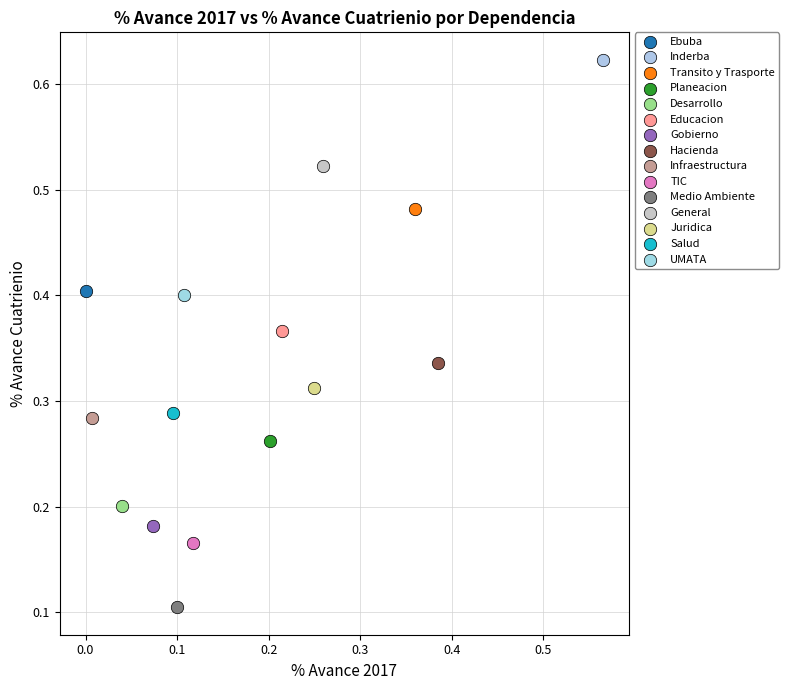

What are all the series names shown in the legend?

Ebuba, Inderba, Transito y Trasporte, Planeacion, Desarrollo, Educacion, Gobierno, Hacienda, Infraestructura, TIC, Medio Ambiente, General, Juridica, Salud, UMATA